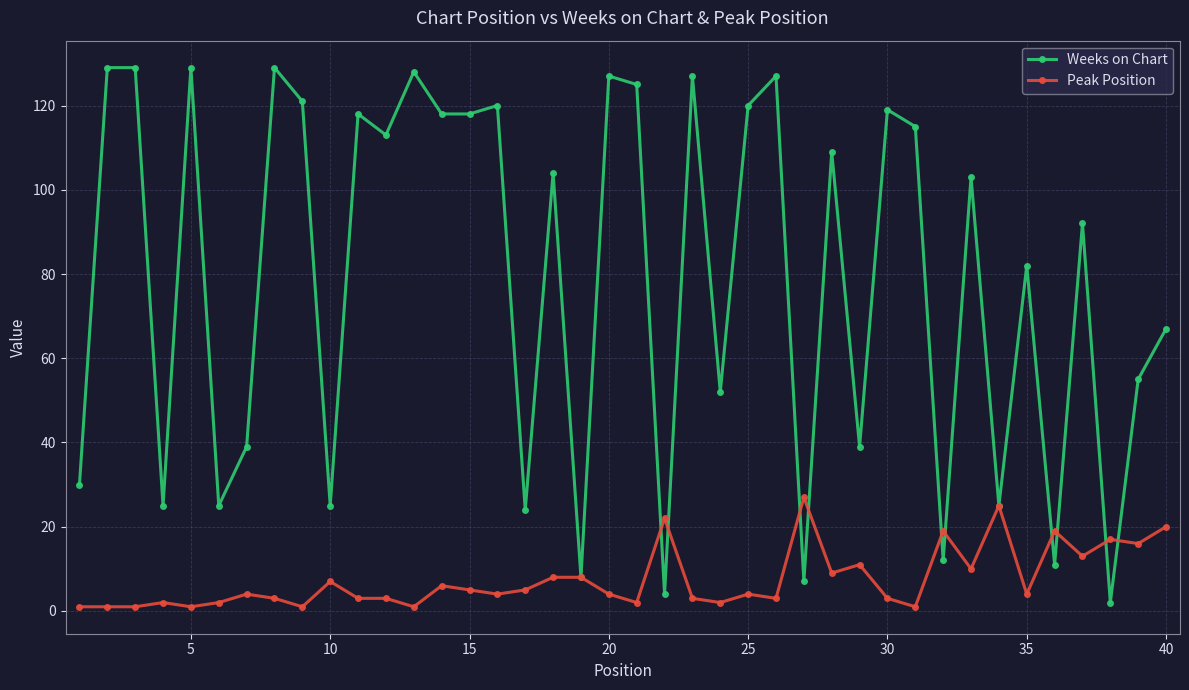

Does the chart have visible grid lines?

Yes